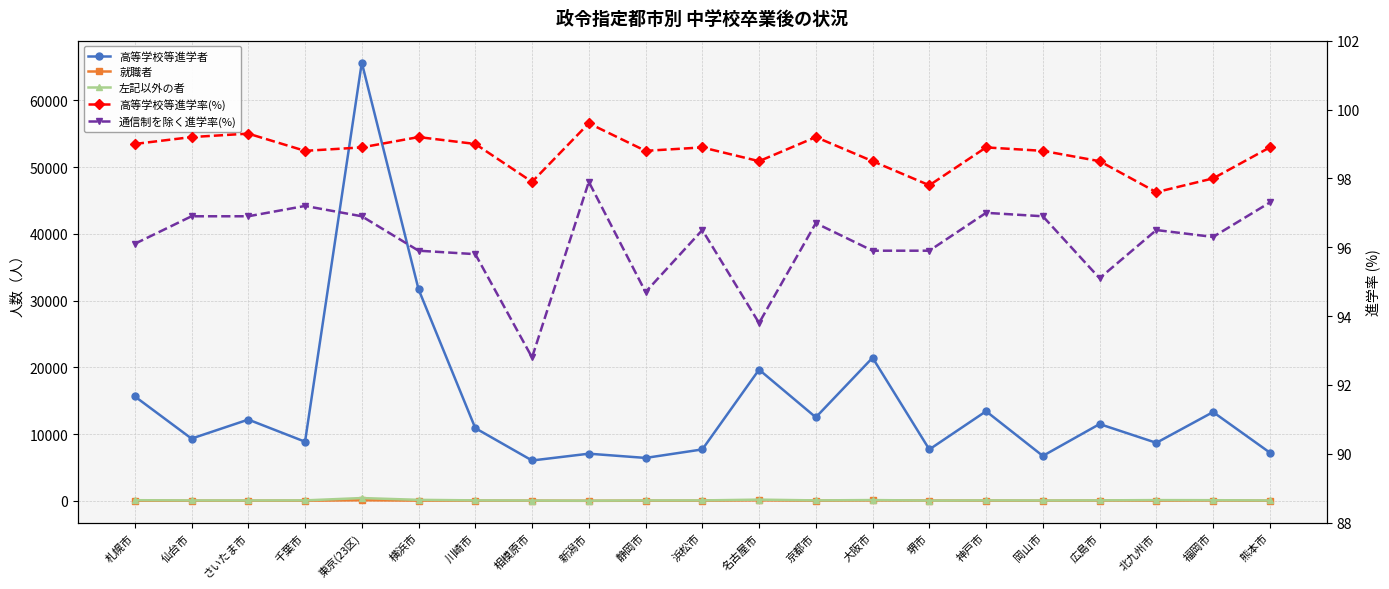

How many interior local peaks does the 左記以外の者 series have?

5